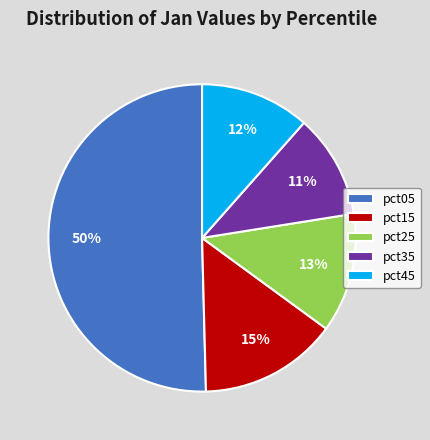

Which slice represents more than half of the pie?

pct05